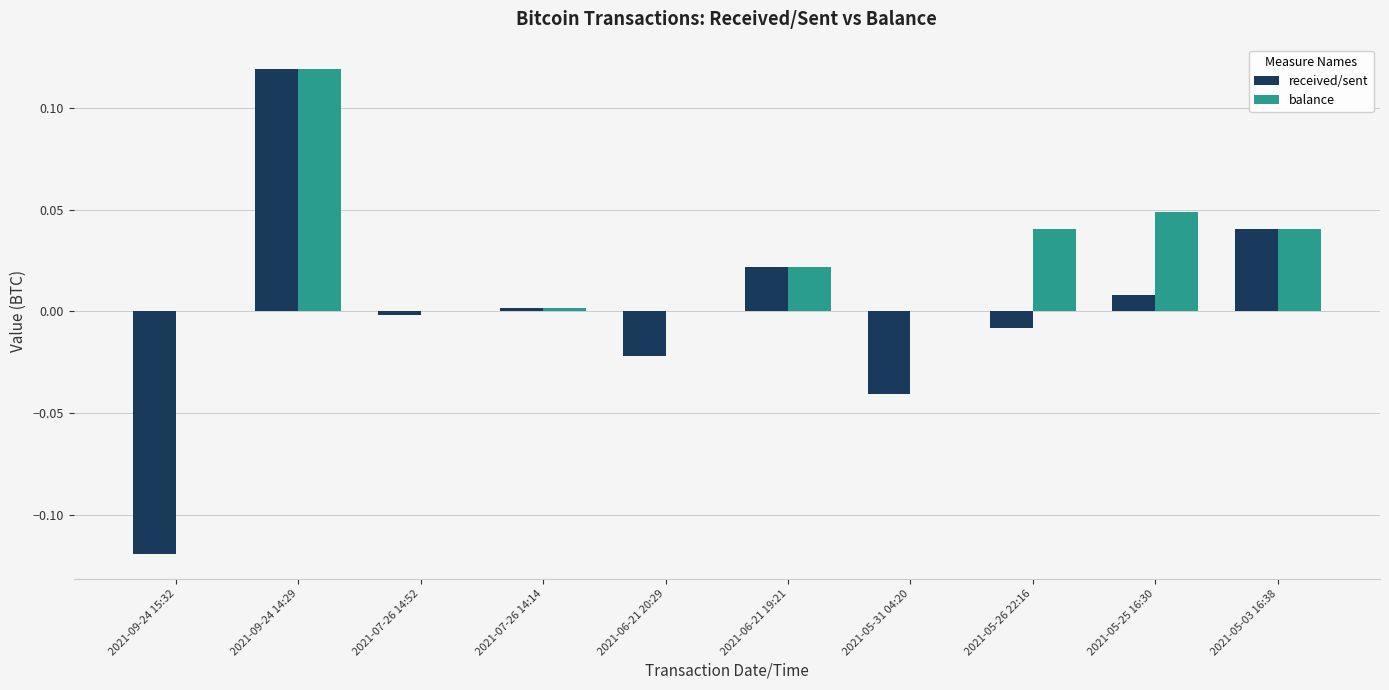

Which series changed the most between 2021-09-24 14:29 and 2021-06-21 20:29?

received/sent